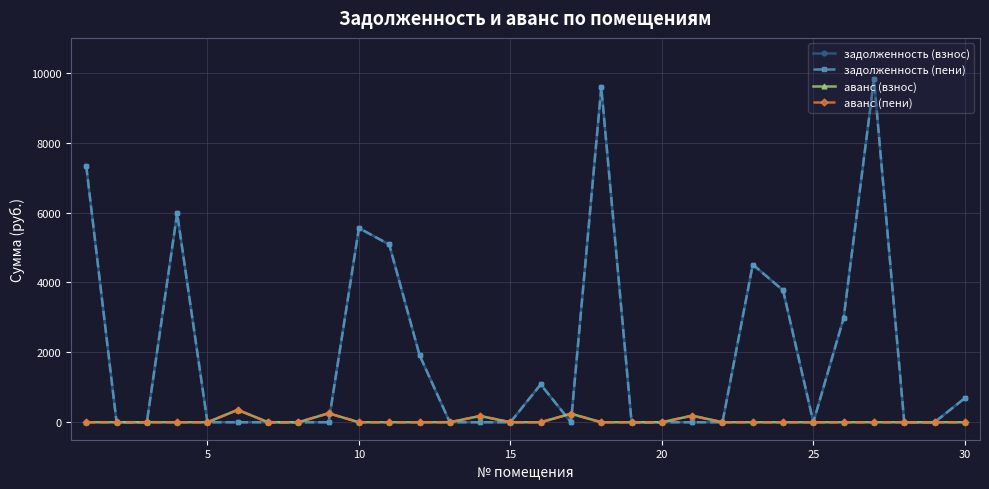

Is this an area chart (filled region under the line)?

No